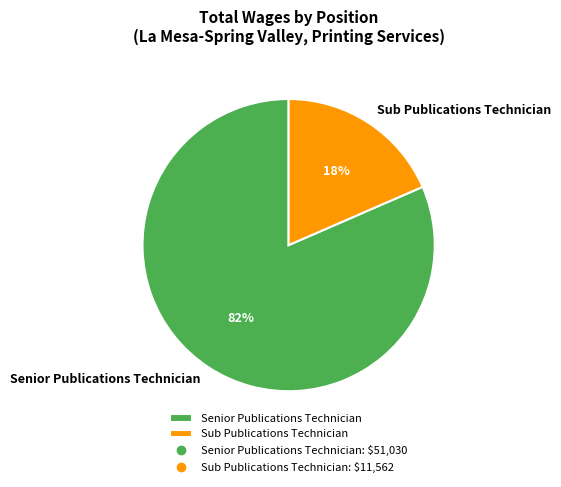

Combined, do Sub Publications Technician and Senior Publications Technician account for over 50%?

Yes